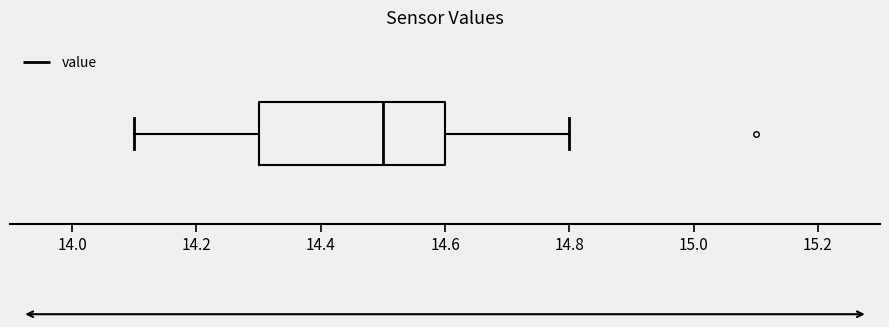

Where does the right whisker of the box end on the x-axis? The values are not printed on the chart, so give them approximately, as read against the axis.

14.8